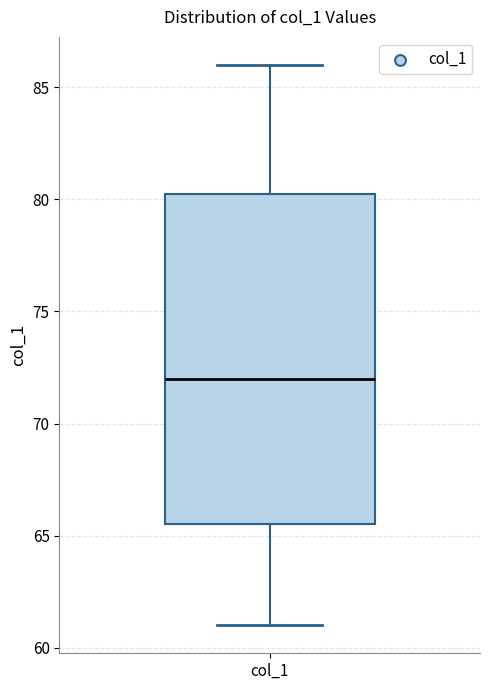

Where does the median line of the box for col_1 sit on the y-axis? The values are not printed on the chart, so give them approximately, as read against the axis.

72.0